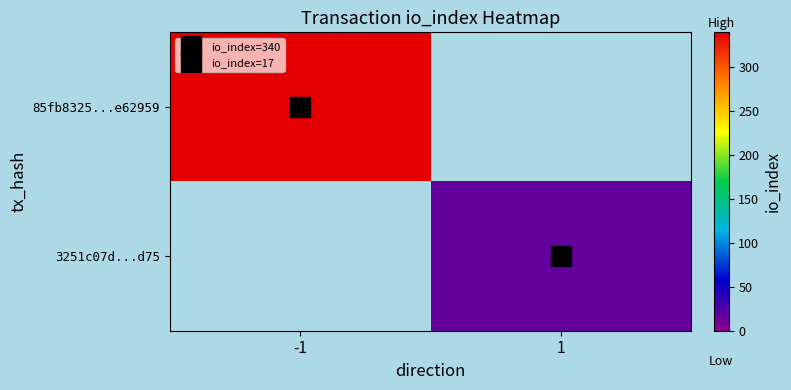

Which has a higher value, -1 or 1?

-1